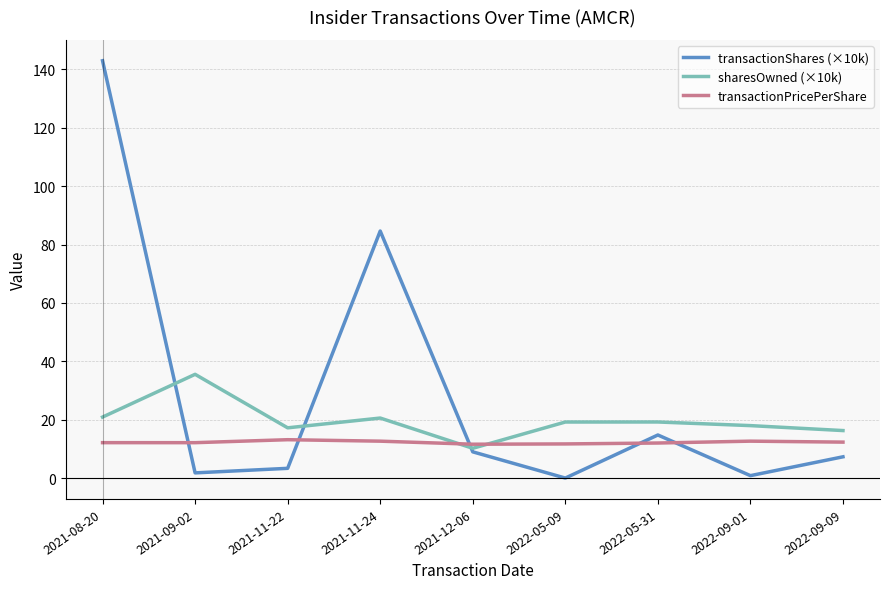

What position from the right is 2022-09-09?

1